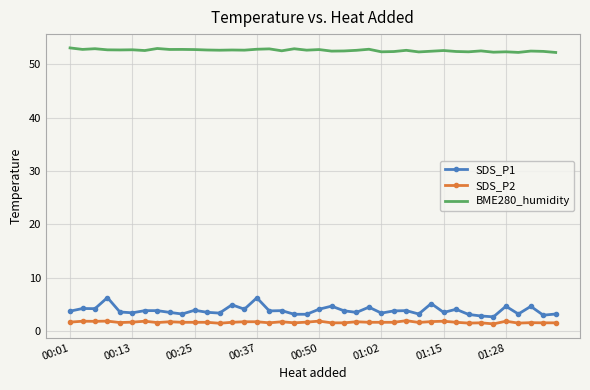

Rank the series by their maximum value, from highest to lowest.

BME280_humidity, SDS_P1, SDS_P2